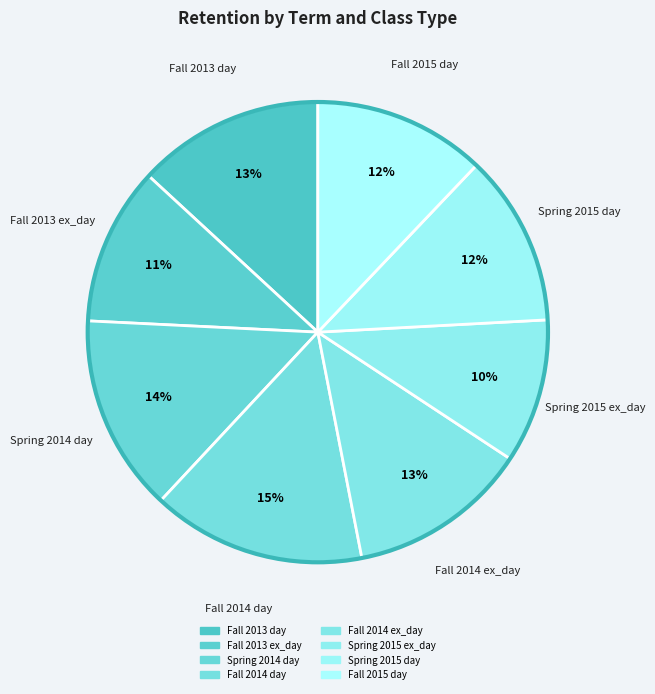

Does any single category account for the majority?

No